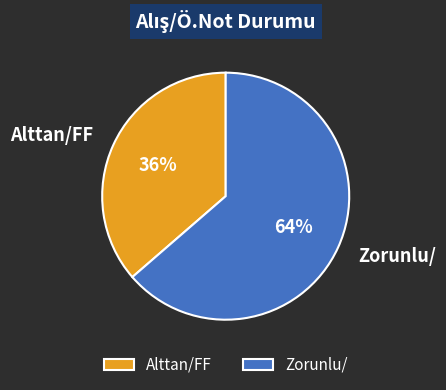

What is the ratio of the value at Alttan/FF to the value at Zorunlu/?

0.6